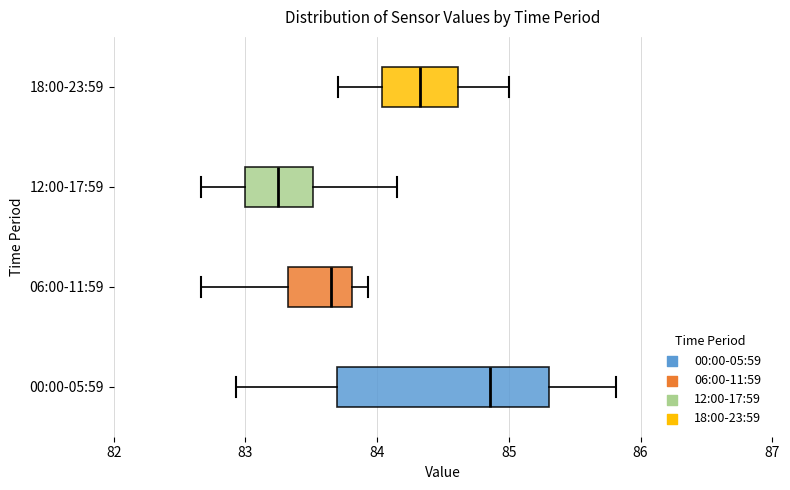

Where is the right edge of the box for 06:00-11:59 on the x-axis? The values are not printed on the chart, so give them approximately, as read against the axis.

83.8